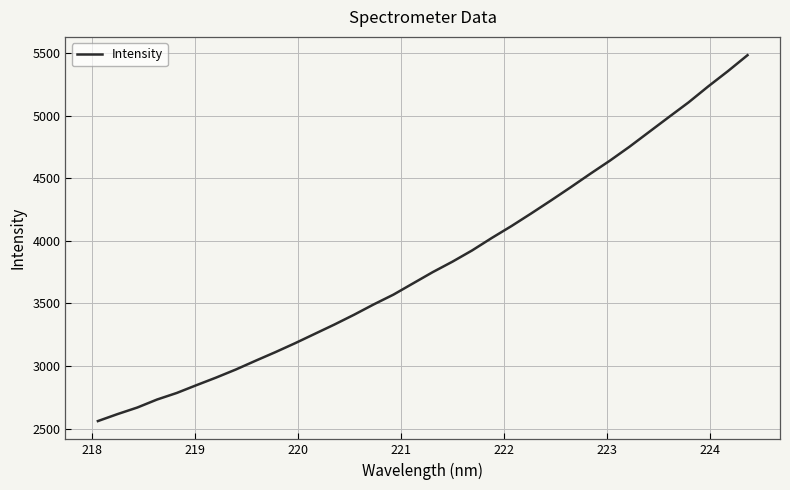

What is the difference between the maximum and minimum values?

2922.9